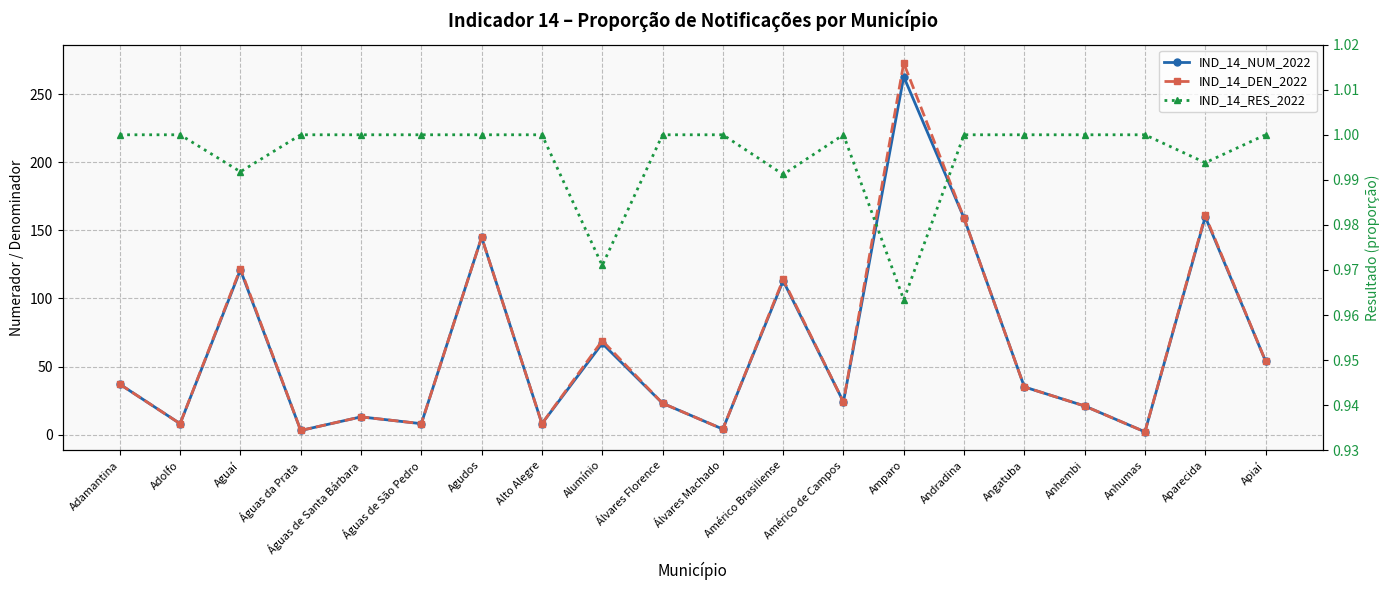

Between Andradina and Angatuba, which series saw the biggest shift?

IND_14_NUM_2022